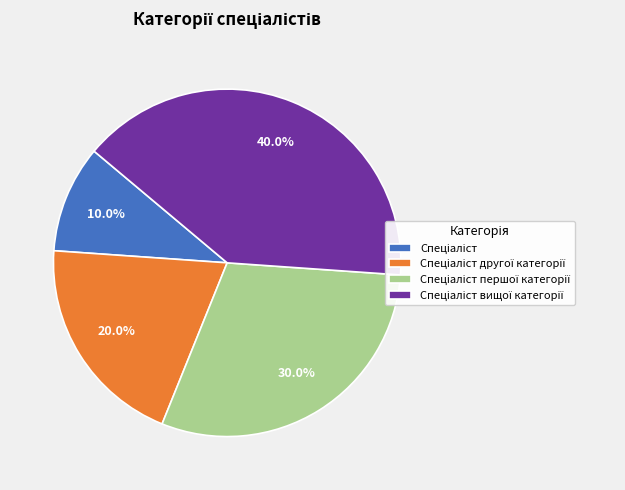

Is there any slice that represents more than half of the pie?

No